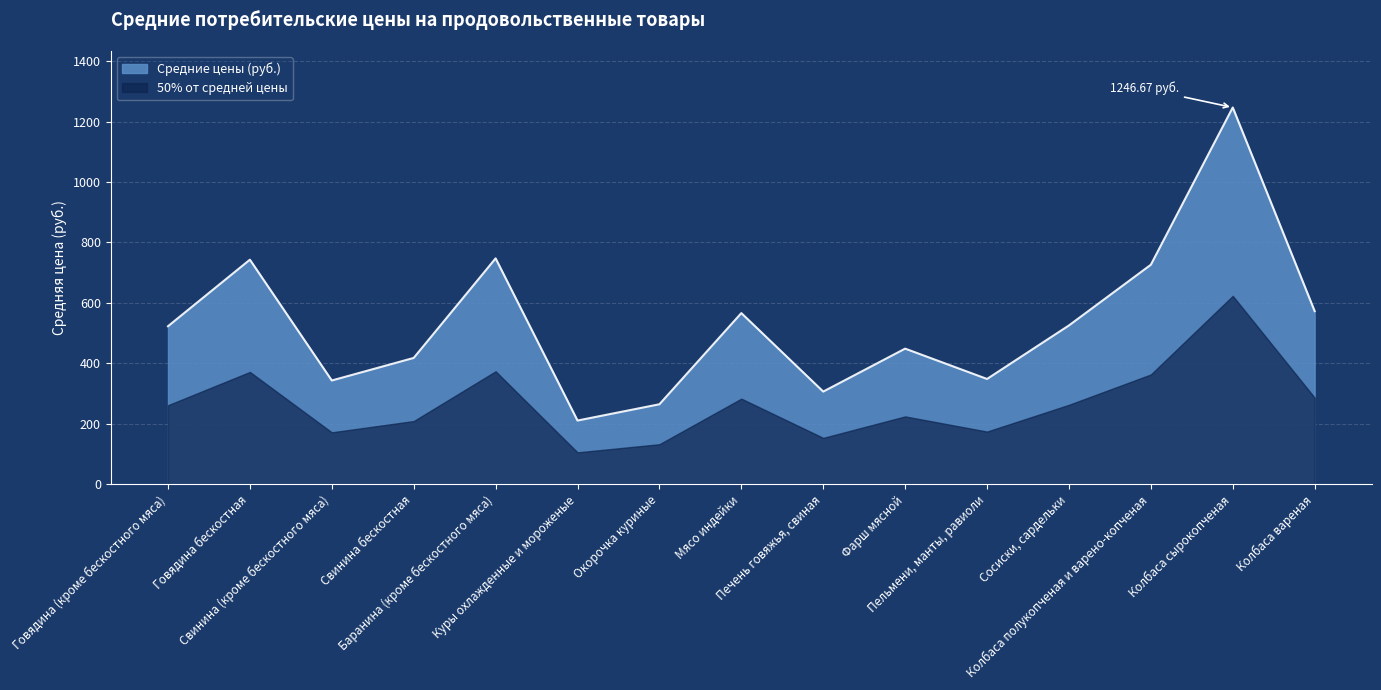

How many data points are above 522?

8